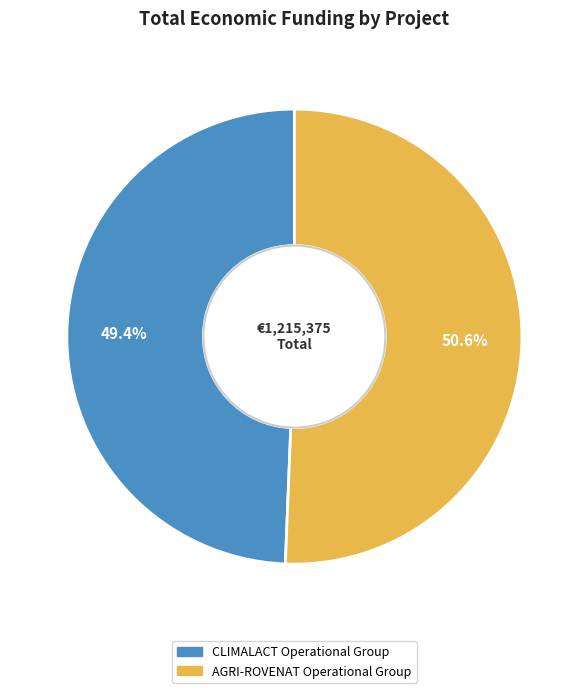

To the nearest percent, what is the difference between the largest and smallest slice percentages?

1%